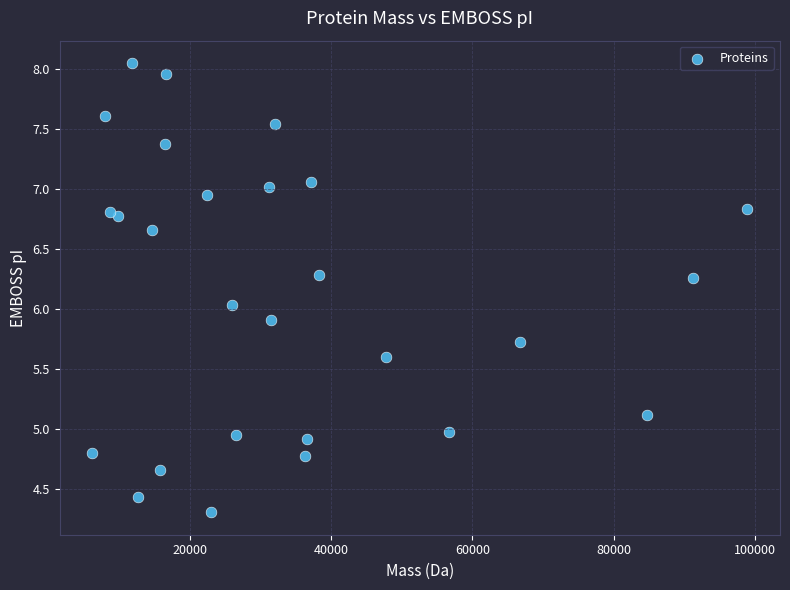

What is the range of Y values (max minus min)?

3.7